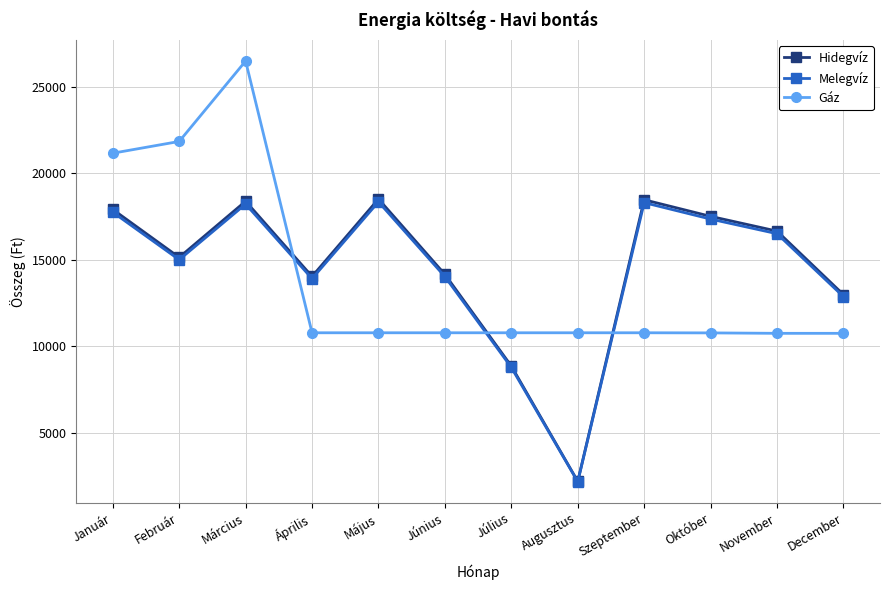

What is the difference between the highest and lowest values at December?

2238